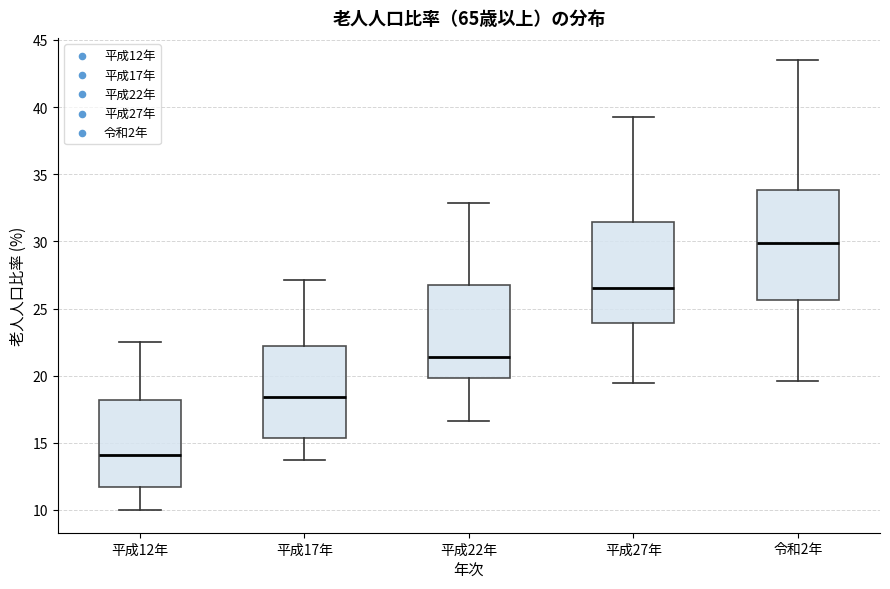

Reading left to right, read every box against the y-axis: the position of its median line, the range the box covers, and the ends of its whiskers. The values are not printed on the chart, so give them approximately, as read against the axis.

平成12年: median 14.0, box 11.5 to 18.0, whiskers 10.0 to 22.5
平成17年: median 18.5, box 15.5 to 22.0, whiskers 14.0 to 27.0
平成22年: median 21.5, box 20.0 to 27.0, whiskers 16.5 to 33.0
平成27年: median 26.5, box 24.0 to 31.5, whiskers 19.5 to 39.0
令和2年: median 30.0, box 25.5 to 34.0, whiskers 19.5 to 43.5